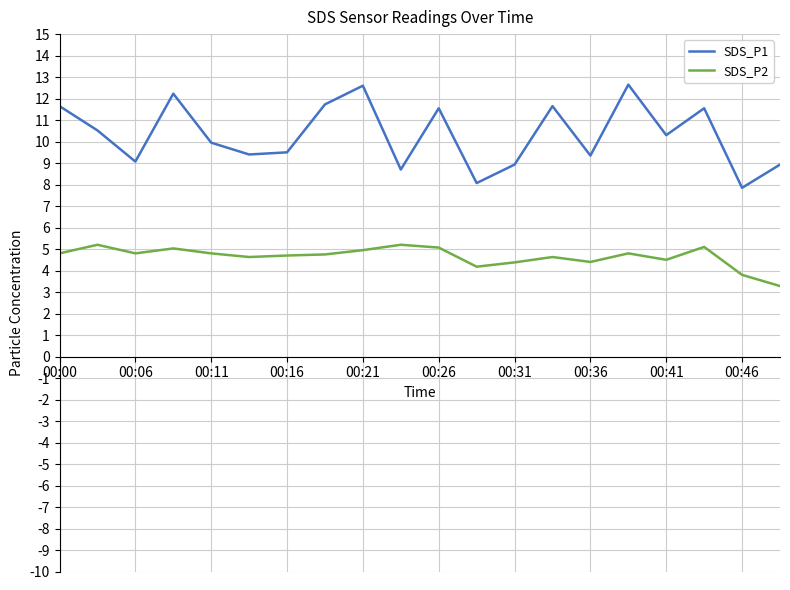

List the series in order of their peak value, lowest first.

SDS_P2, SDS_P1